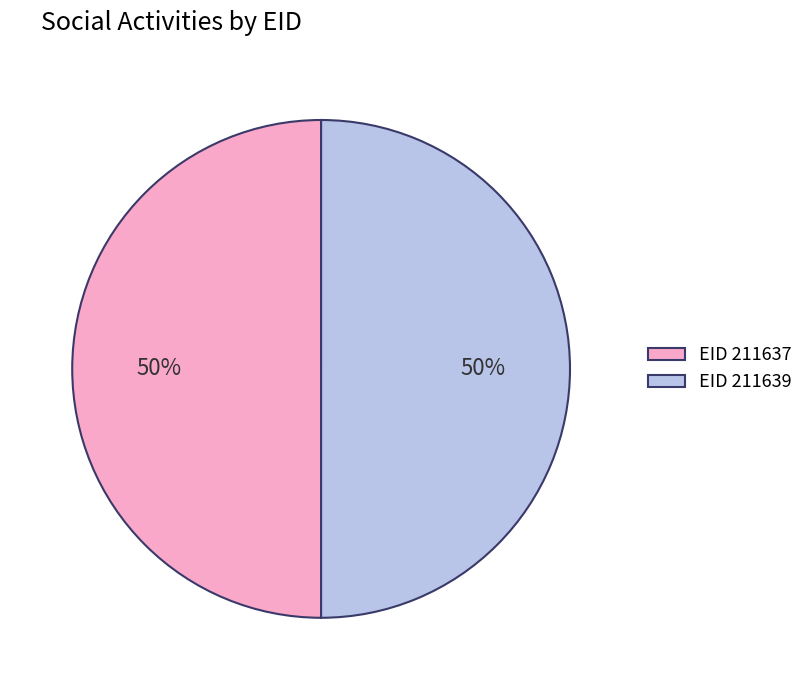

Is it true that EID 211637 is 50% of the pie?

True